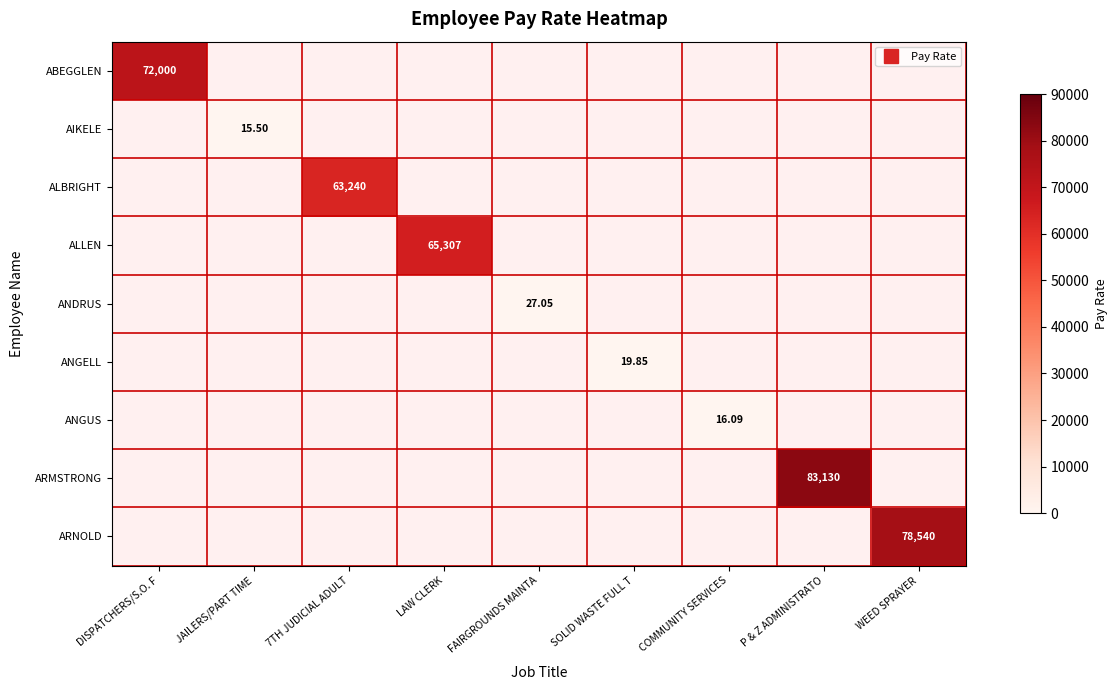

Which label corresponds to the largest value in the chart?

P & Z ADMINISTRATO